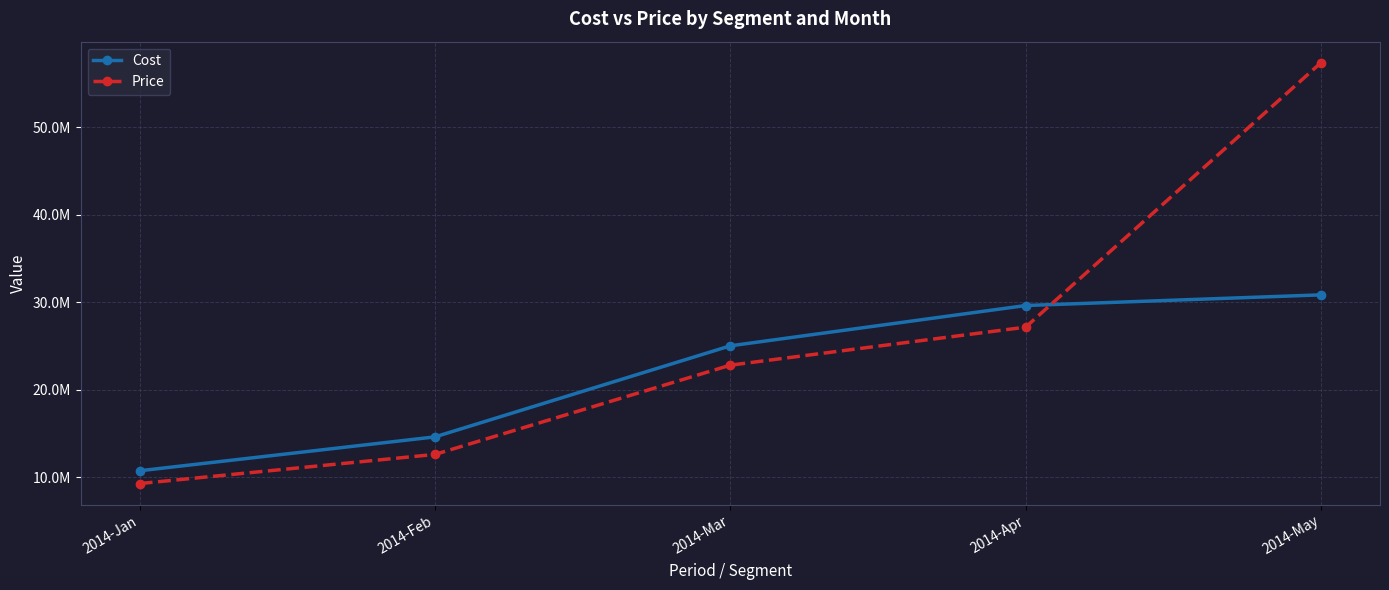

Which label corresponds to the largest value in the chart?

2014-May